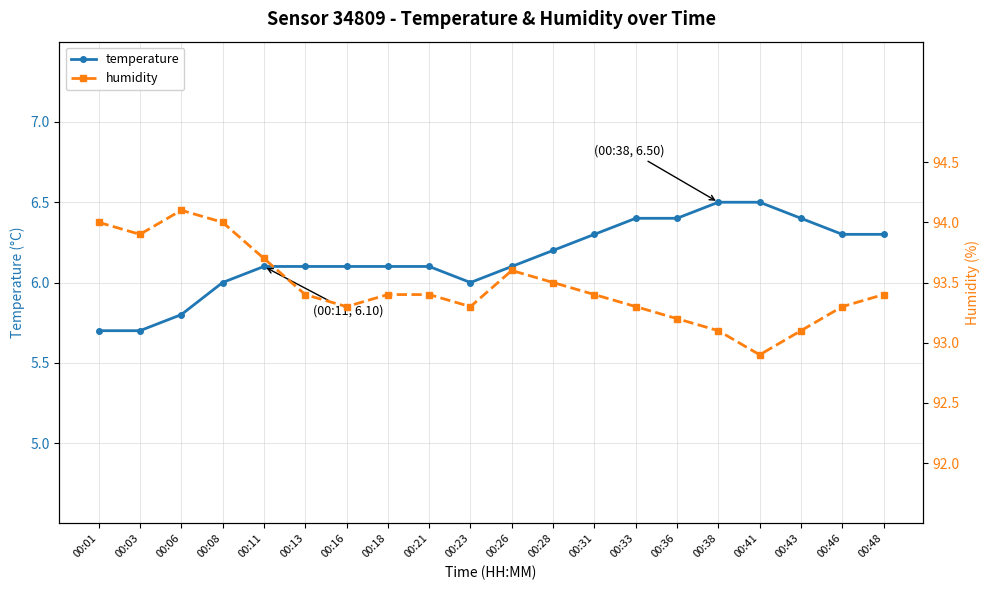

Is it true that humidity equals 93.3 at 00:23?

True